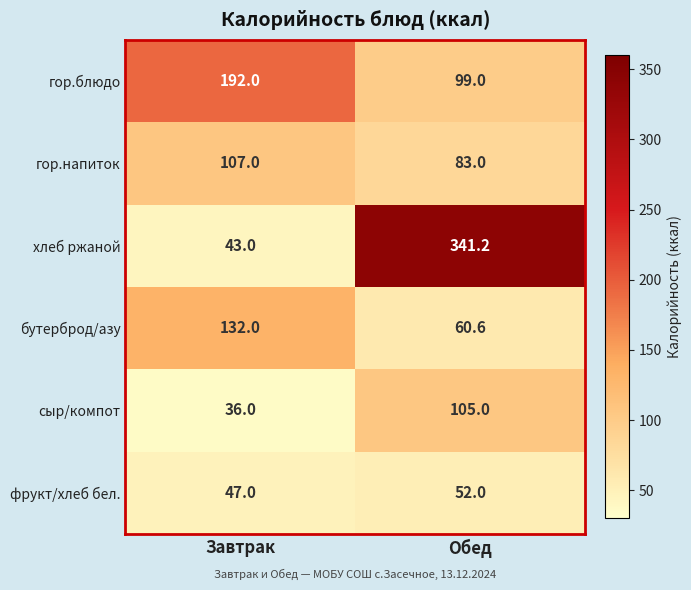

What is the average value of the гор.блюдо series?

145.5